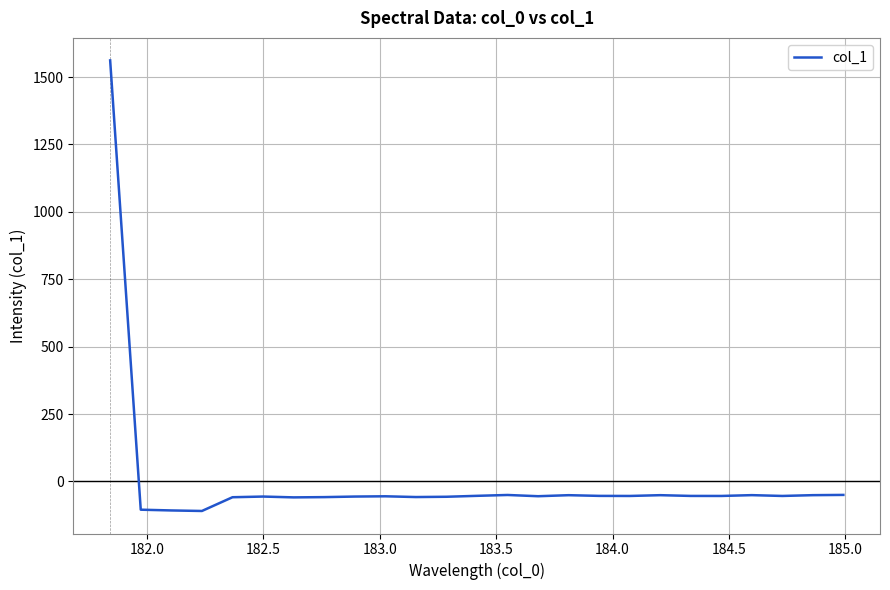

What is the smallest value displayed?

-109.4